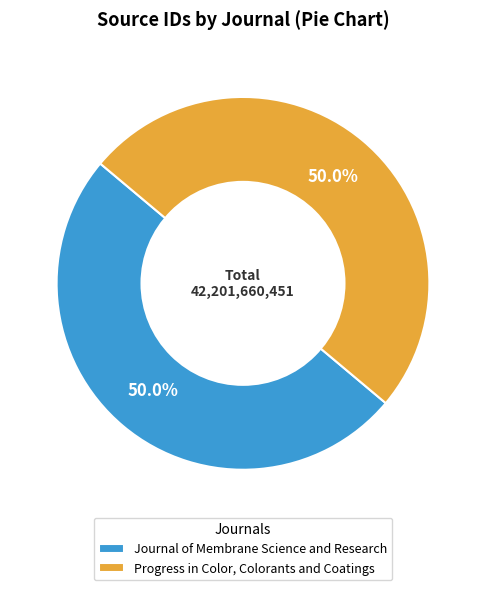

What is the ratio of the value at Progress in Color, Colorants and Coatings to the value at Journal of Membrane Science and Research?

1.0